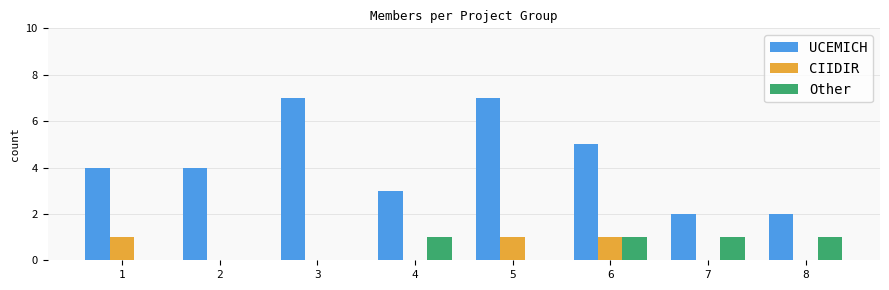

Are the bars horizontal?

No